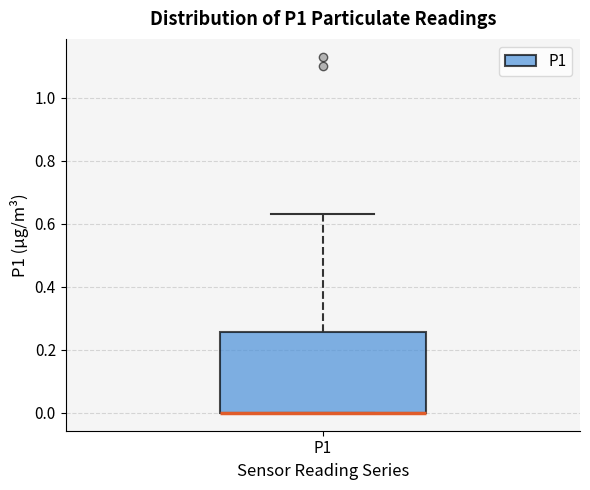

Transcribe this box plot: give where the median line is, the range the box spans, and where the two whiskers end, as read against the y-axis. The values are not printed on the chart, so give them approximately, as read against the axis.

median 0.00 (drawn on the box's lower edge), box 0.00 to 0.26, whiskers 0.00 to 0.64